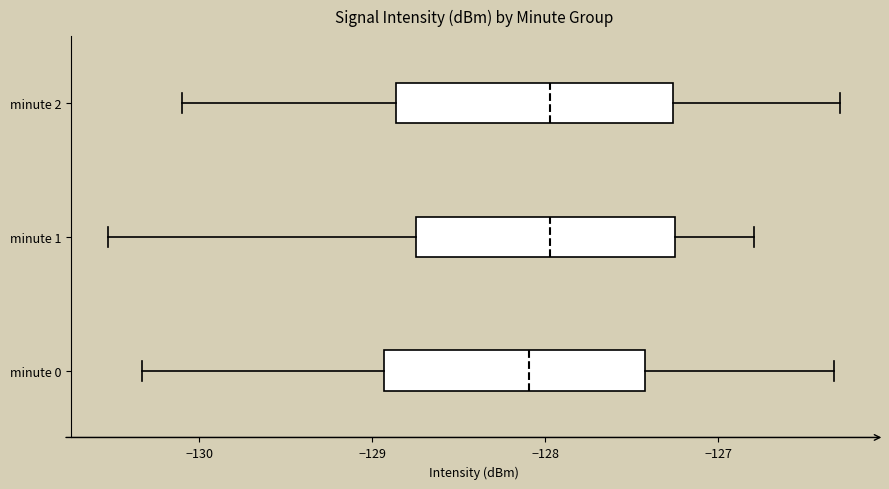

Reading bottom to top, transcribe this box plot: for each box, give where its median line is, the range the box spans, and where its two whiskers end, as read against the x-axis. The values are not printed on the chart, so give them approximately, as read against the axis.

minute 0: median -128.1, box -128.9 to -127.4, whiskers -130.3 to -126.3
minute 1: median -128.0, box -128.7 to -127.2, whiskers -130.5 to -126.8
minute 2: median -128.0, box -128.9 to -127.3, whiskers -130.1 to -126.3